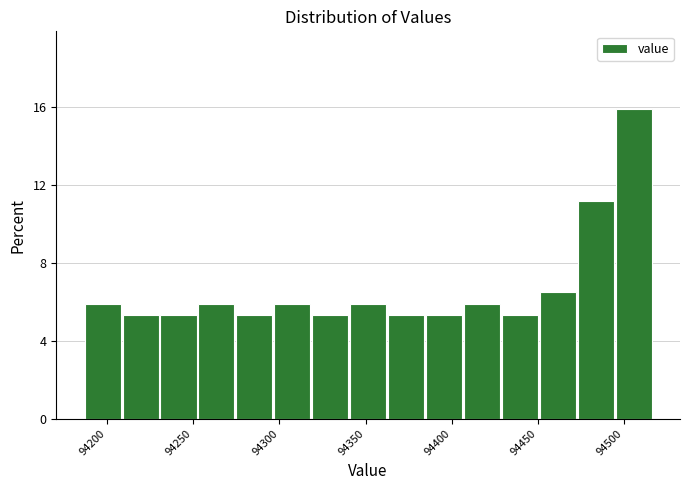

How tall is the bar that spans 94495 to 94517 on the x-axis? Neither the bar edges nor the heights are printed on the chart, so give them approximately, as read against the axes.

16.0